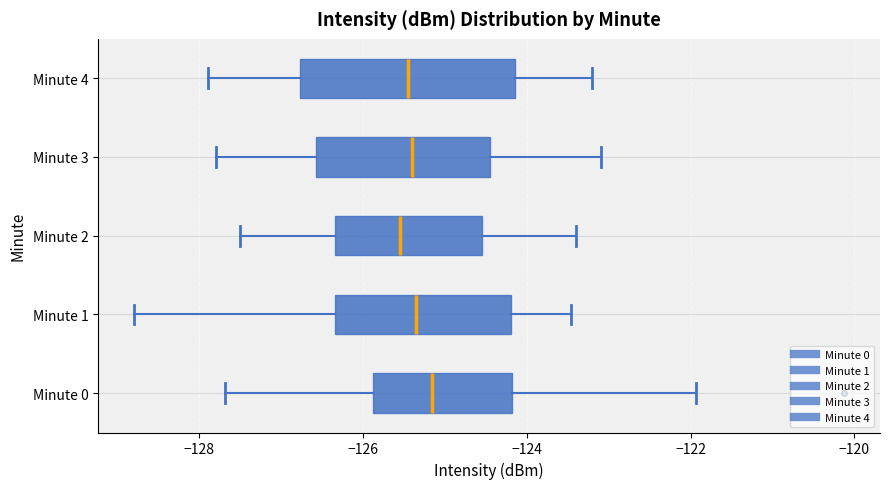

Reading bottom to top, transcribe this box plot: for each box, give where its median line is, the range the box spans, and where its two whiskers end, as read against the x-axis. The values are not printed on the chart, so give them approximately, as read against the axis.

Minute 0: median -125.2, box -125.8 to -124.2, whiskers -127.6 to -122.0
Minute 1: median -125.4, box -126.4 to -124.2, whiskers -128.8 to -123.4
Minute 2: median -125.6, box -126.4 to -124.6, whiskers -127.4 to -123.4
Minute 3: median -125.4, box -126.6 to -124.4, whiskers -127.8 to -123.0
Minute 4: median -125.4, box -126.8 to -124.2, whiskers -127.8 to -123.2